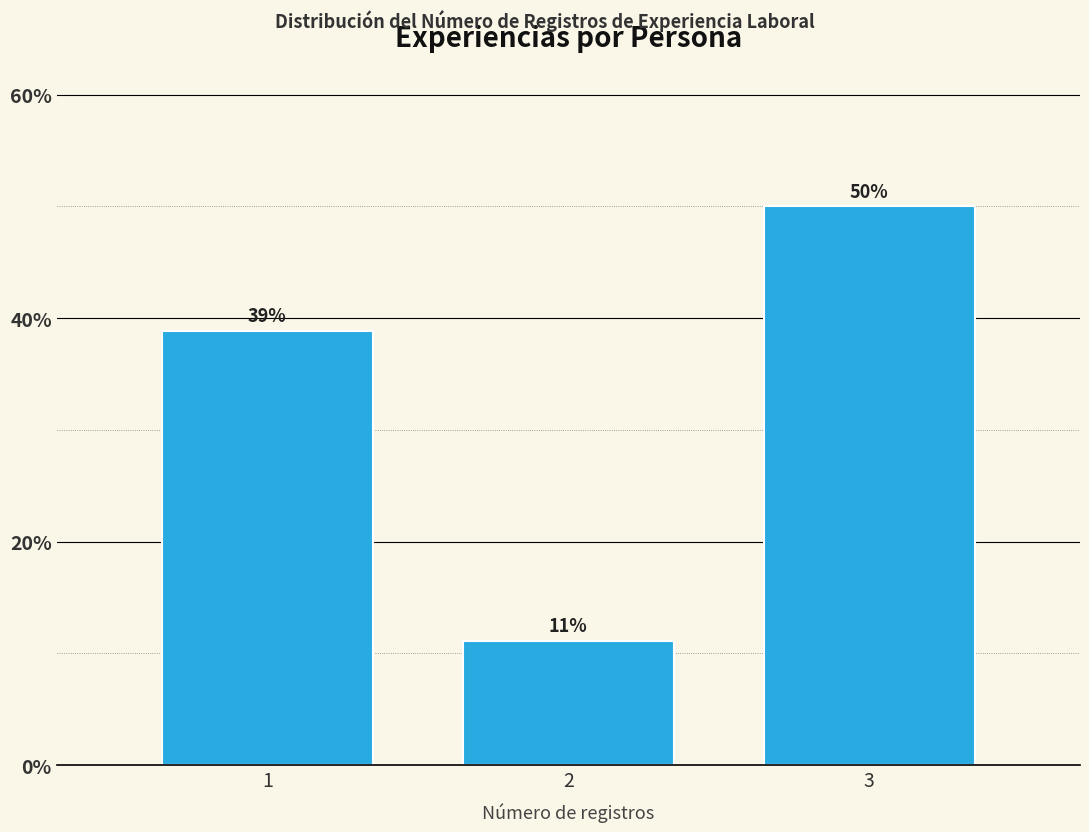

True or false: the data shows 50.0 at 3.

True